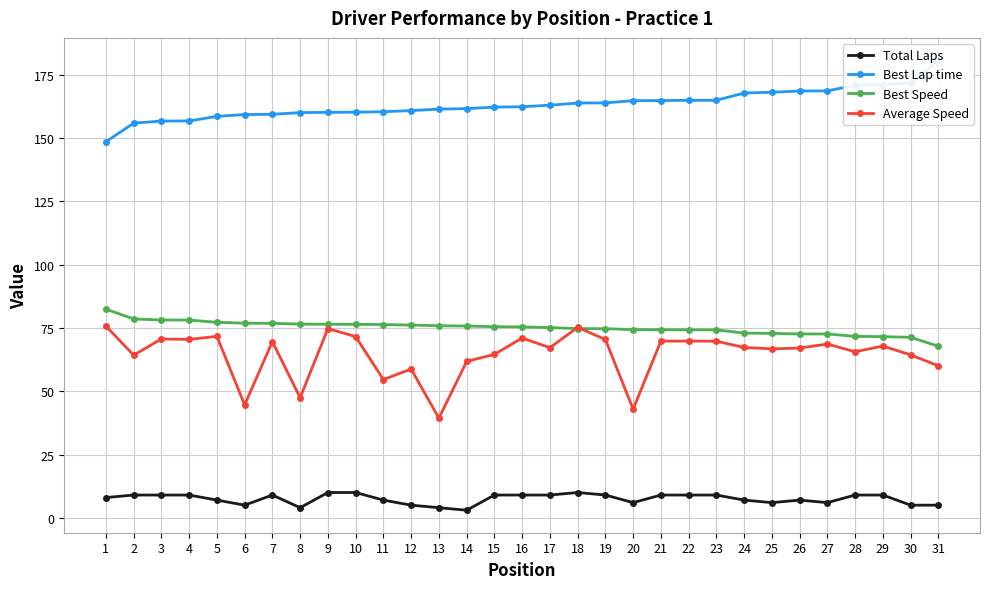

What is the total value across all series at 3?

314.4